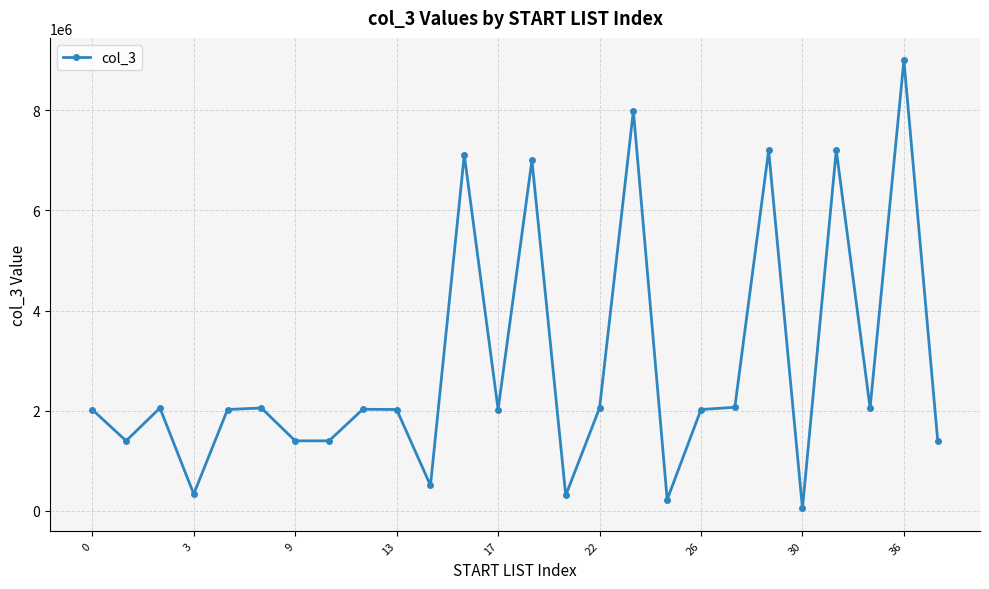

What is the average value?

2881539